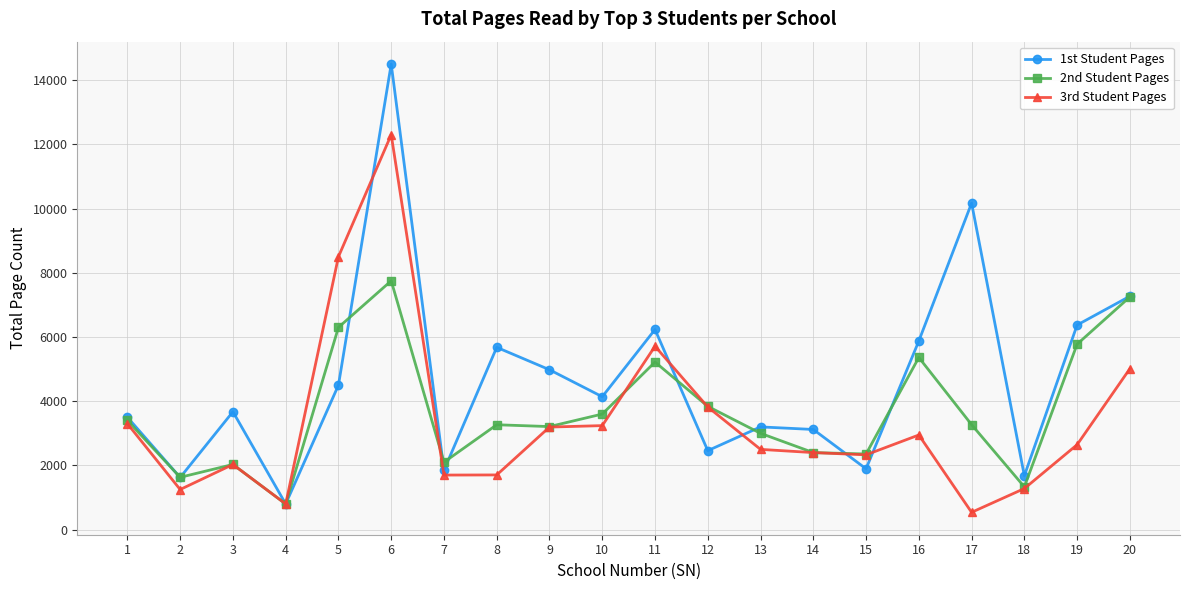

List the series in order of their overall mean, highest first.

1st Student Pages, 2nd Student Pages, 3rd Student Pages